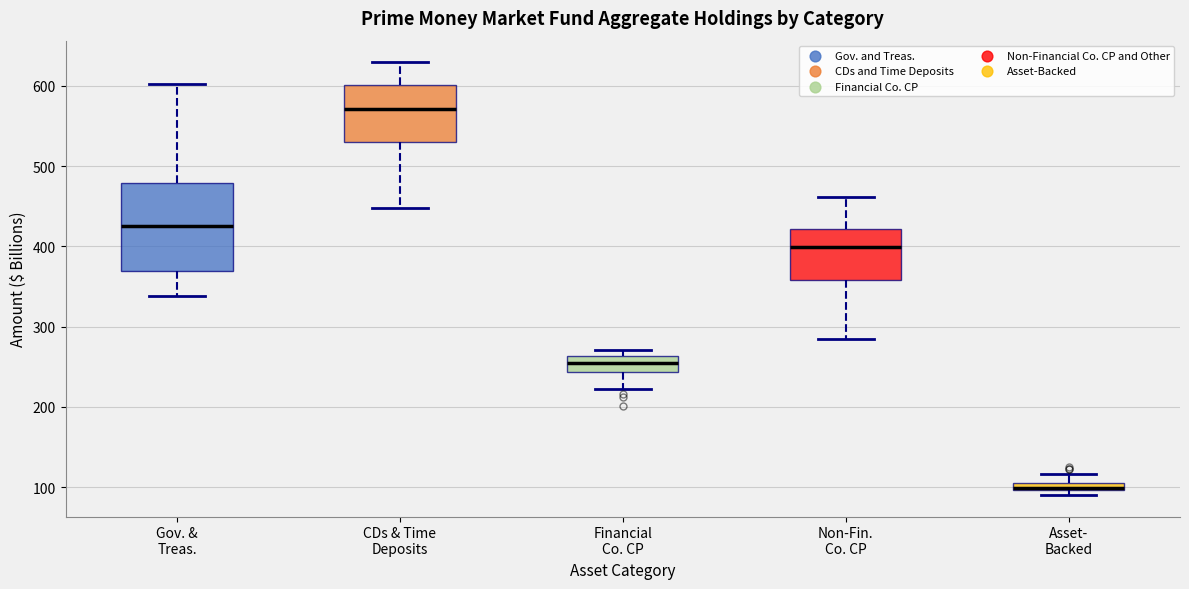

Where is the lower edge of the box for Non-Fin. Co. CP on the y-axis? The values are not printed on the chart, so give them approximately, as read against the axis.

360